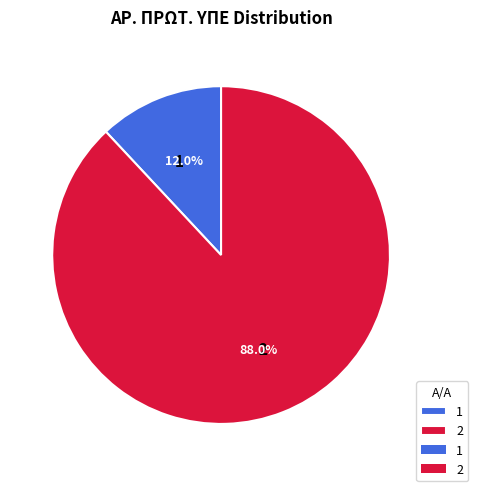

To the nearest percent, what percentage of the pie is 1?

12%